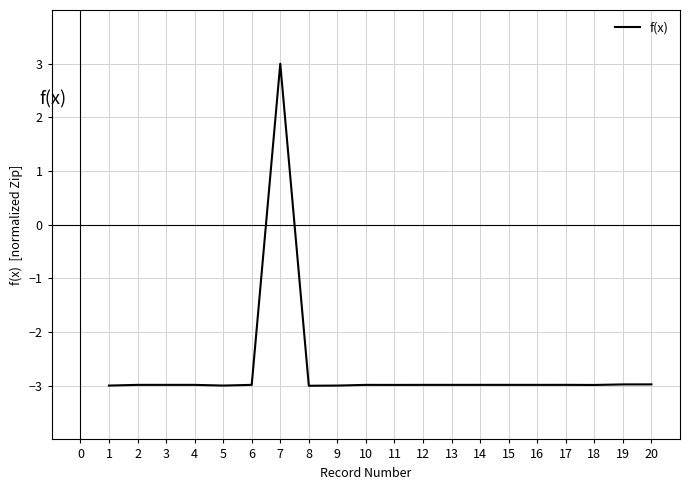

The chart shows a value of -3.0 at 4. True or false?

True